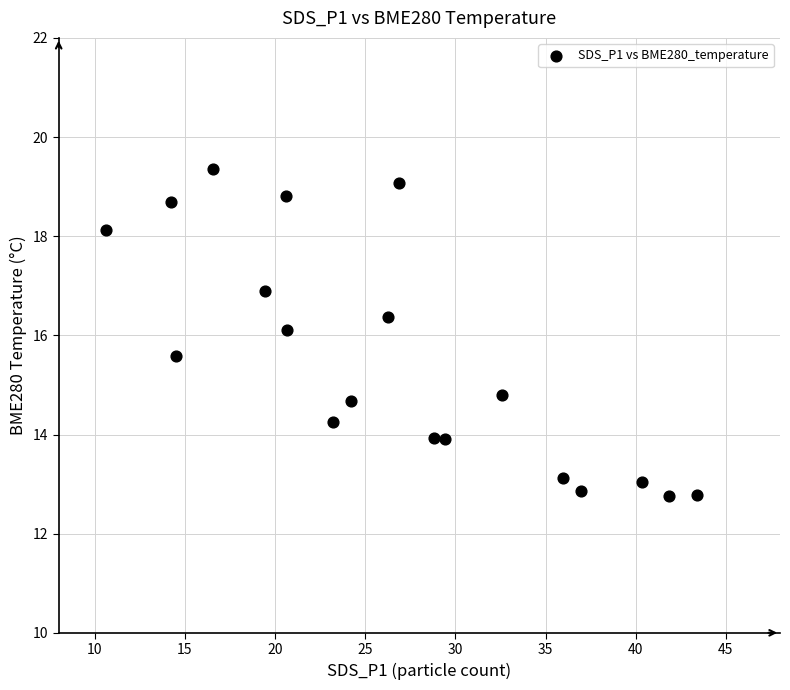

What is the range of X values (max minus min)?

32.8